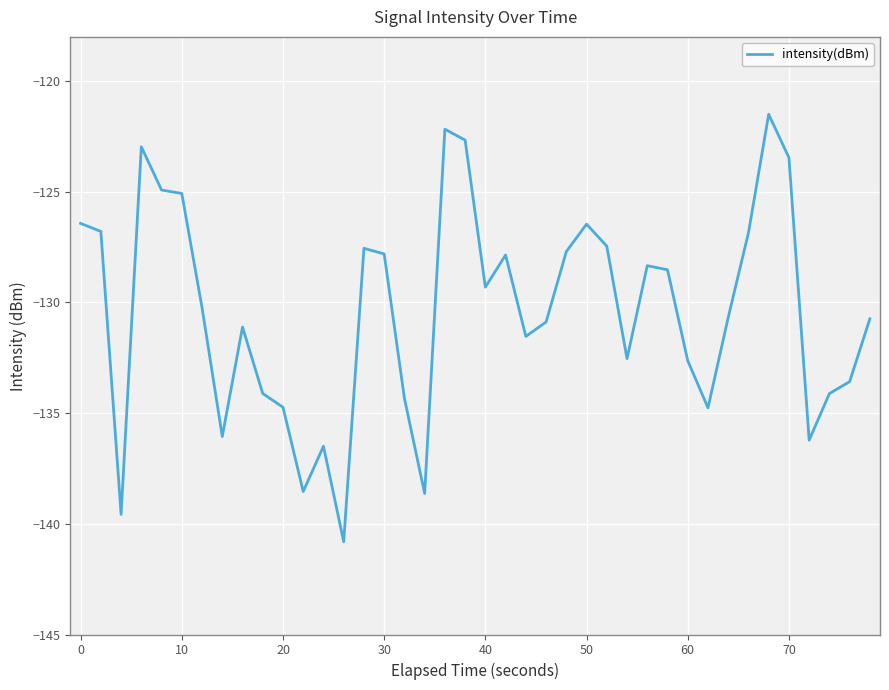

What is the smallest value displayed?

-140.8